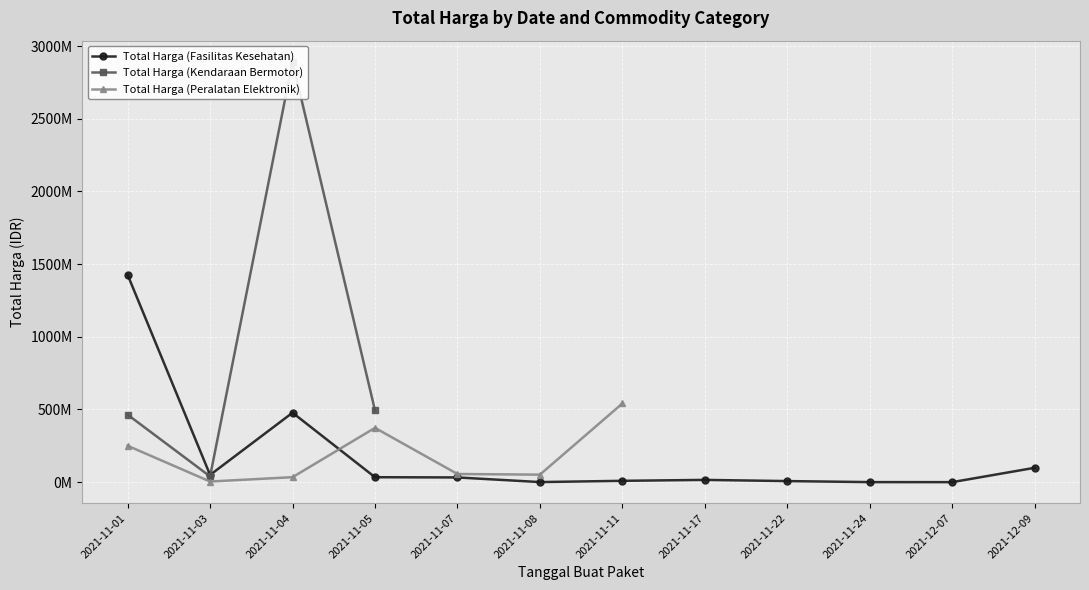

What are all the series names shown in the legend?

Total Harga (Fasilitas Kesehatan), Total Harga (Kendaraan Bermotor), Total Harga (Peralatan Elektronik)